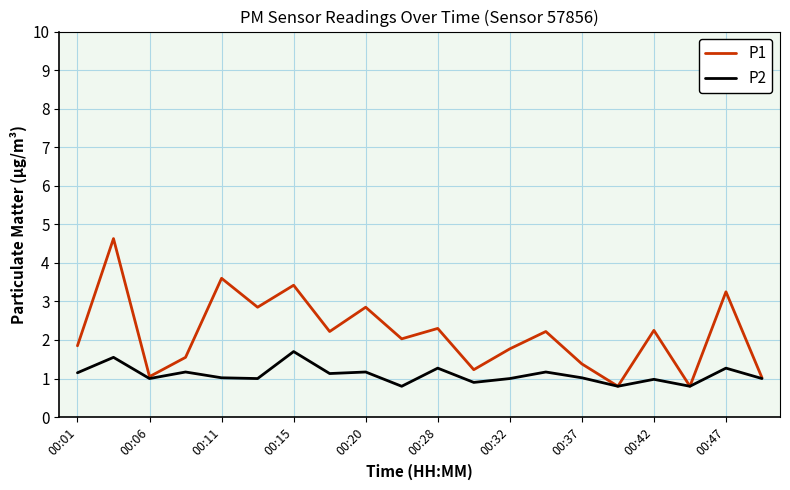

Which series has the widest spread of values?

P1